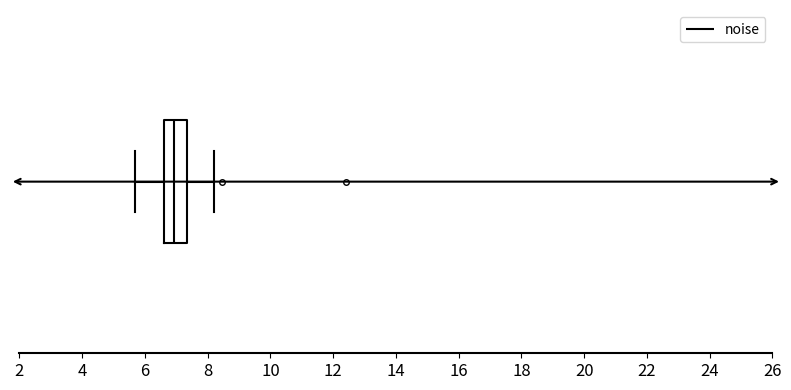

Where does the left whisker of the box end on the x-axis? The values are not printed on the chart, so give them approximately, as read against the axis.

5.6